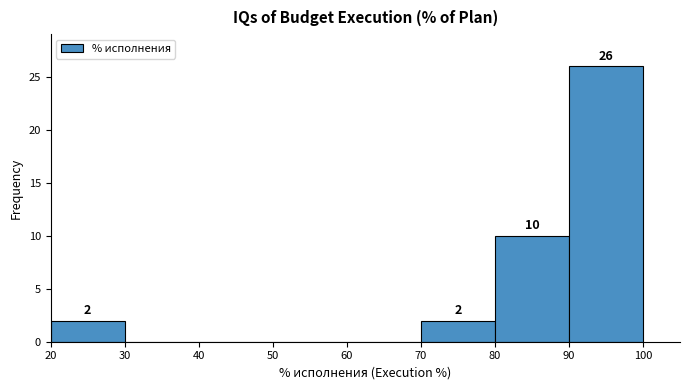

Which range on the x-axis has the tallest bar?

90 to 100